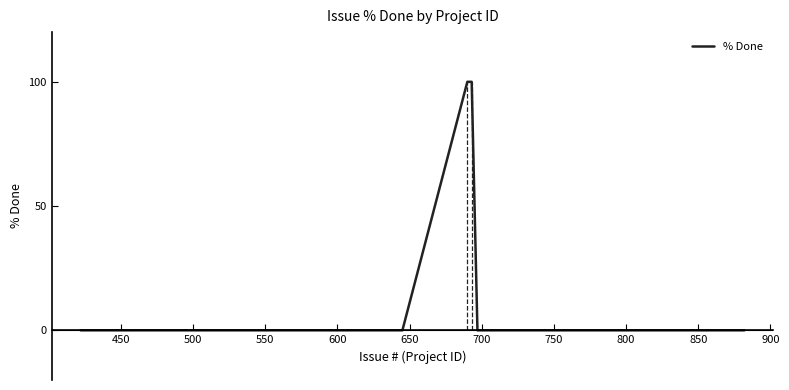

What is the maximum value for % Done?

100